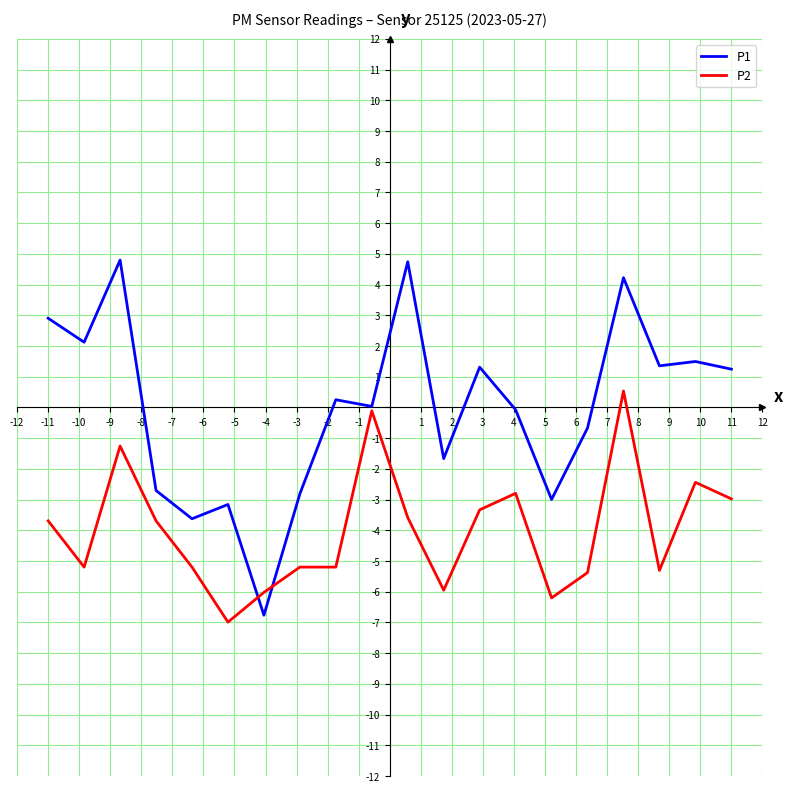

Which series has the largest total across all categories?

P1